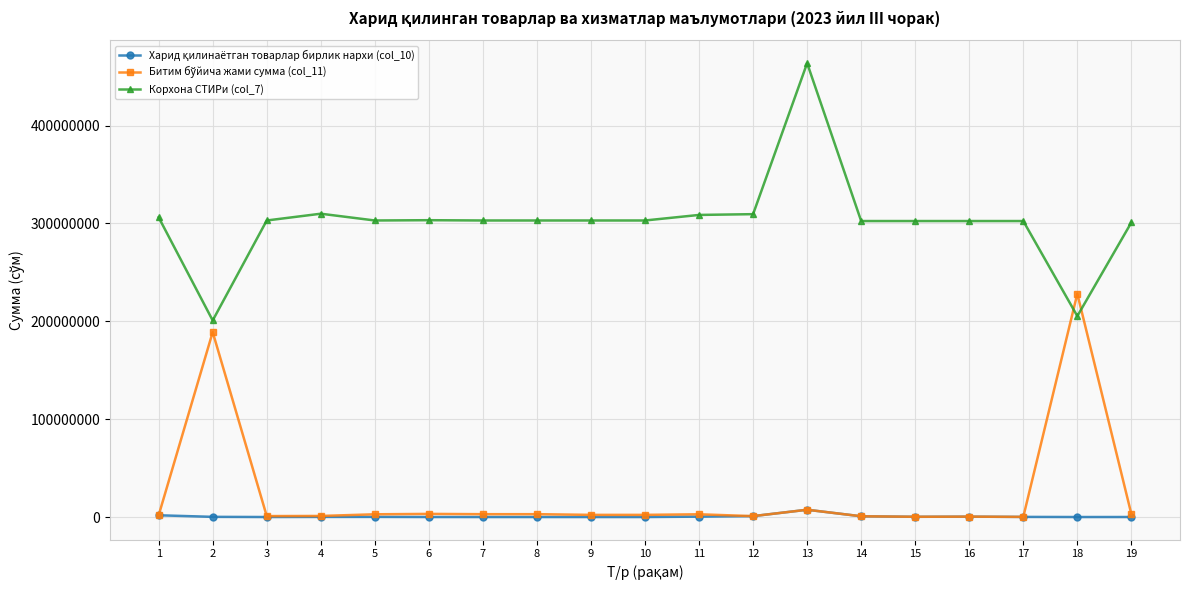

The value of Корхона СТИРи (col_7) at 14 is 181918959. True or false?

False